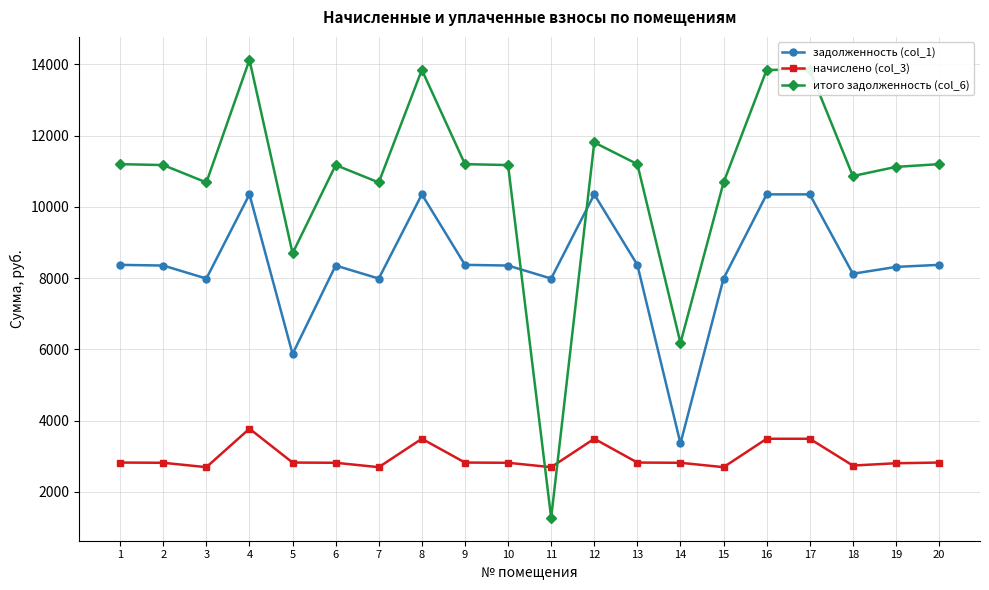

List the series in order of their overall mean, highest first.

итого задолженность (col_6), задолженность (col_1), начислено (col_3)